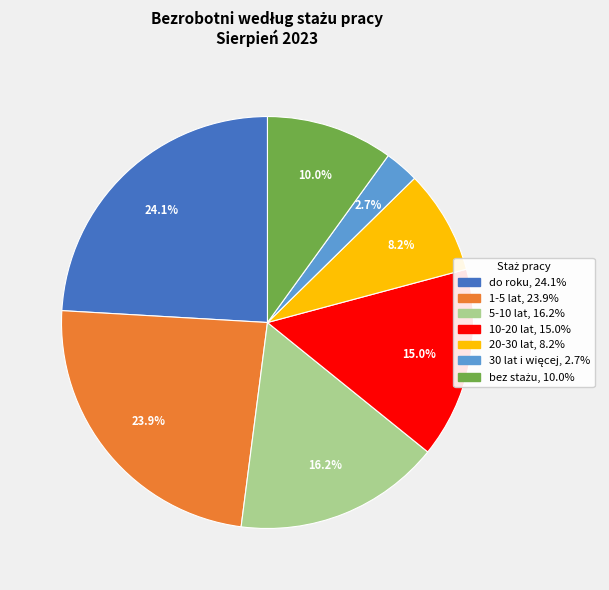

Is the sum of 20-30 lat and do roku greater than half?

No